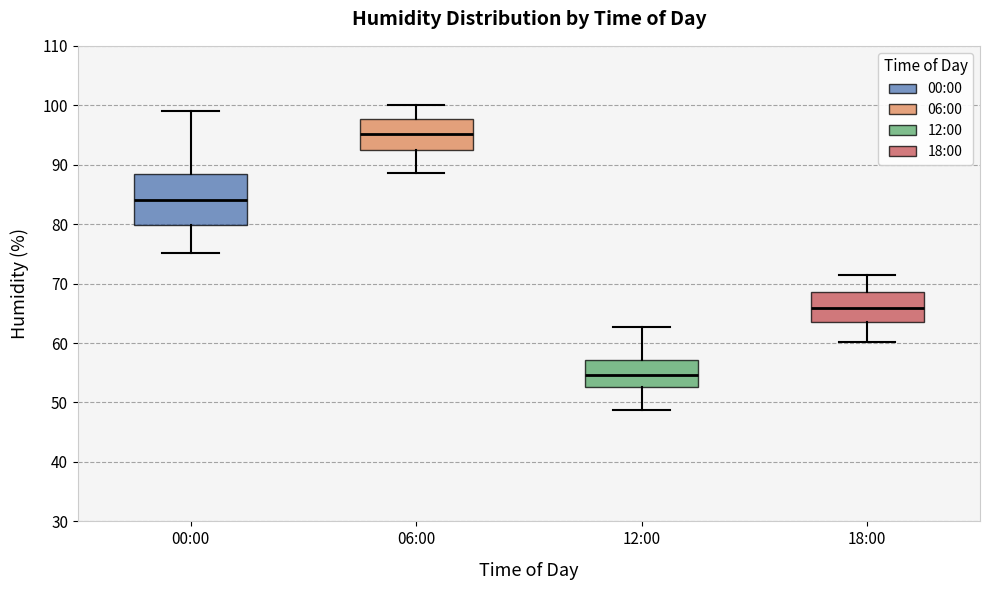

Which box is the tallest, from its lower edge to its upper edge?

00:00